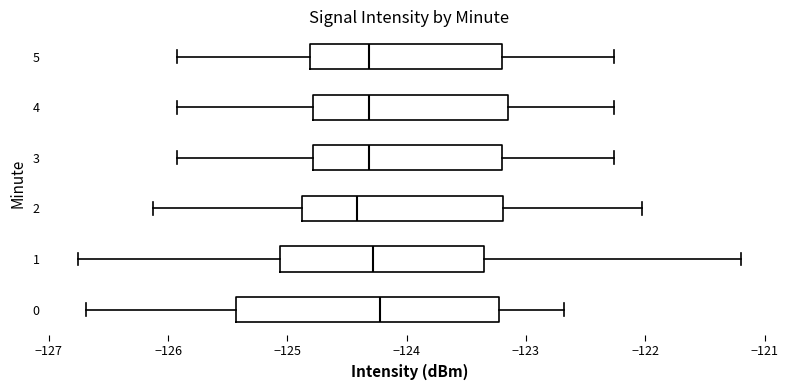

Reading bottom to top, read every box against the x-axis: the position of its median line, the range the box covers, and the ends of its whiskers. The values are not printed on the chart, so give them approximately, as read against the axis.

0: median -124.2, box -125.4 to -123.2, whiskers -126.7 to -122.7
1: median -124.3, box -125.1 to -123.4, whiskers -126.8 to -121.2
2: median -124.4, box -124.9 to -123.2, whiskers -126.1 to -122.0
3: median -124.3, box -124.8 to -123.2, whiskers -125.9 to -122.3
4: median -124.3, box -124.8 to -123.1, whiskers -125.9 to -122.3
5: median -124.3, box -124.8 to -123.2, whiskers -125.9 to -122.3